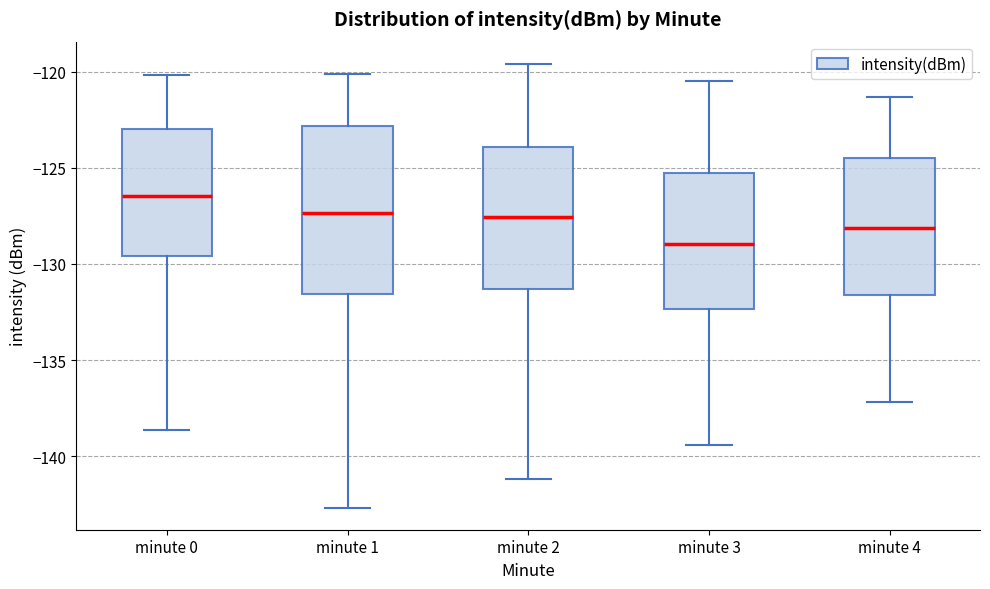

Reading left to right, read every box against the y-axis: the position of its median line, the range the box covers, and the ends of its whiskers. The values are not printed on the chart, so give them approximately, as read against the axis.

minute 0: median -126.5, box -129.5 to -123.0, whiskers -138.5 to -120.0
minute 1: median -127.5, box -131.5 to -123.0, whiskers -142.5 to -120.0
minute 2: median -127.5, box -131.5 to -124.0, whiskers -141.0 to -119.5
minute 3: median -129.0, box -132.5 to -125.5, whiskers -139.5 to -120.5
minute 4: median -128.0, box -131.5 to -124.5, whiskers -137.0 to -121.5